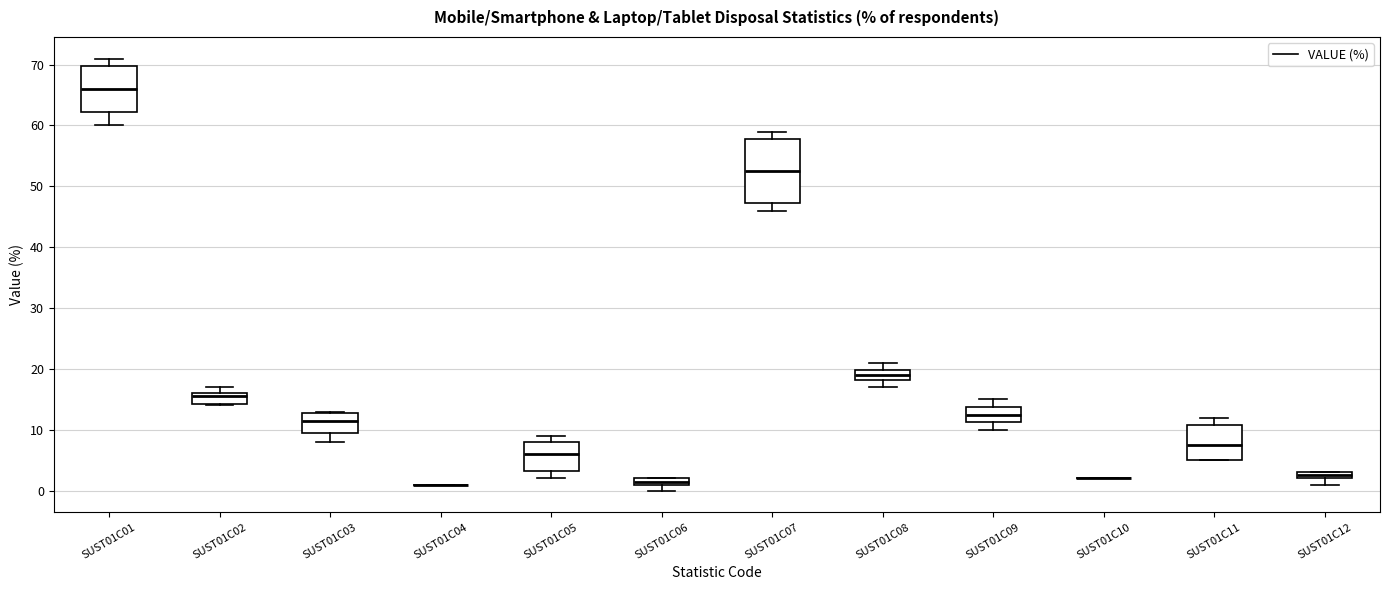

Which box is the tallest, from its lower edge to its upper edge?

SUST01C07